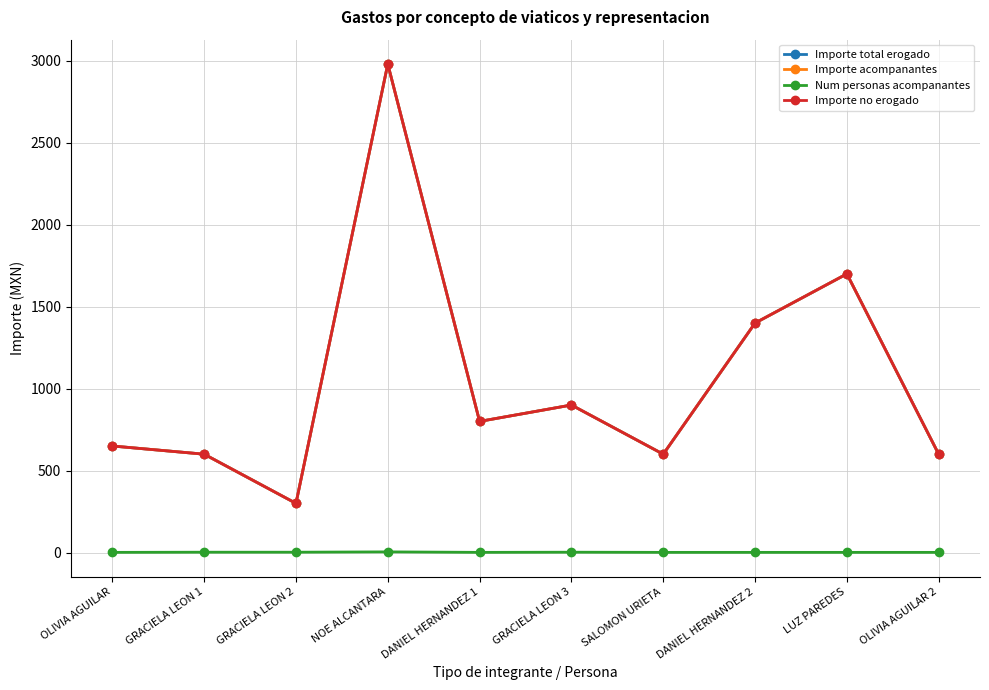

Reading left to right, what are all the values shown in this chart?

Importe total erogado: OLIVIA AGUILAR=650	GRACIELA LEON 1=600	GRACIELA LEON 2=300	NOE ALCANTARA=2980	DANIEL HERNANDEZ 1=800	GRACIELA LEON 3=900	SALOMON URIETA=600	DANIEL HERNANDEZ 2=1400	LUZ PAREDES=1700	OLIVIA AGUILAR 2=600
Importe acompanantes: OLIVIA AGUILAR=650	GRACIELA LEON 1=600	GRACIELA LEON 2=300	NOE ALCANTARA=2980	DANIEL HERNANDEZ 1=800	GRACIELA LEON 3=900	SALOMON URIETA=600	DANIEL HERNANDEZ 2=1400	LUZ PAREDES=1700	OLIVIA AGUILAR 2=600
Num personas acompanantes: OLIVIA AGUILAR=1	GRACIELA LEON 1=2	GRACIELA LEON 2=2	NOE ALCANTARA=4	DANIEL HERNANDEZ 1=1	GRACIELA LEON 3=2	SALOMON URIETA=1	DANIEL HERNANDEZ 2=1	LUZ PAREDES=1	OLIVIA AGUILAR 2=1
Importe no erogado: OLIVIA AGUILAR=650	GRACIELA LEON 1=600	GRACIELA LEON 2=300	NOE ALCANTARA=2980	DANIEL HERNANDEZ 1=800	GRACIELA LEON 3=900	SALOMON URIETA=600	DANIEL HERNANDEZ 2=1400	LUZ PAREDES=1700	OLIVIA AGUILAR 2=600